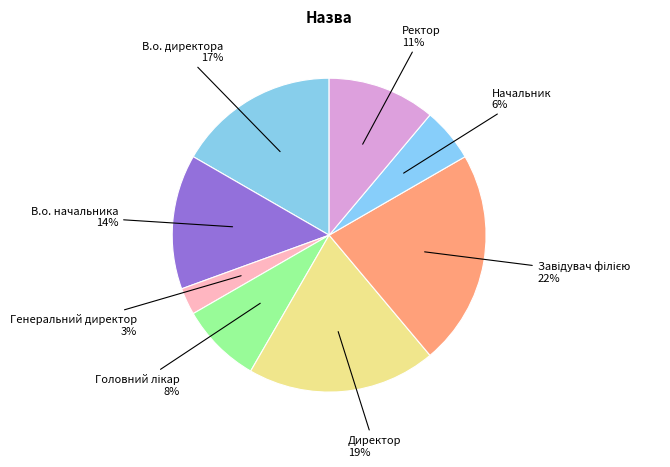

What is the smallest slice in the pie chart?

Генеральний директор